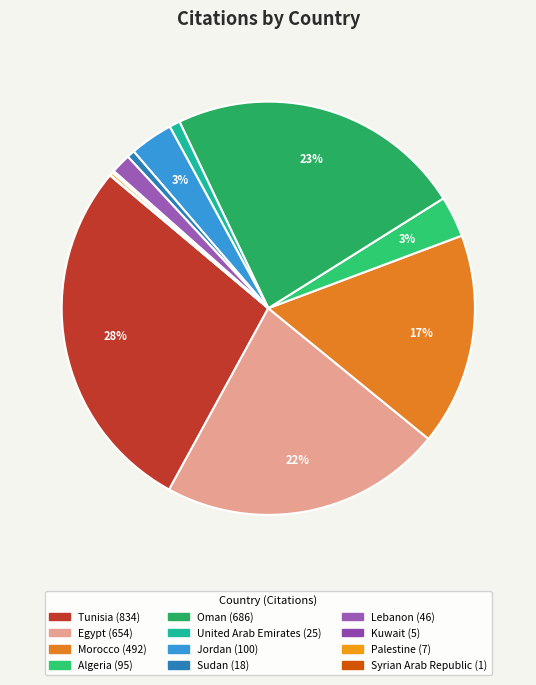

Is Egypt the majority of the pie?

No